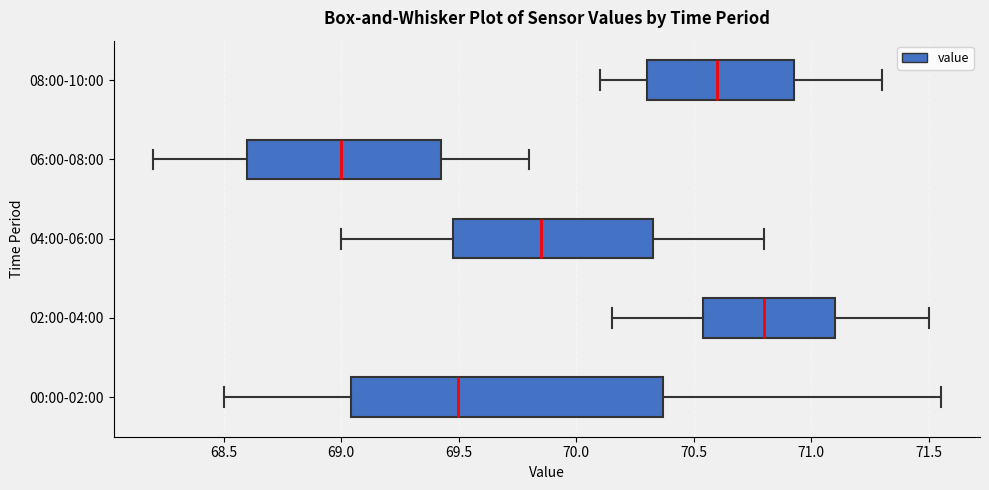

Comparing the boxes themselves (not the whiskers), which one is the widest?

00:00-02:00